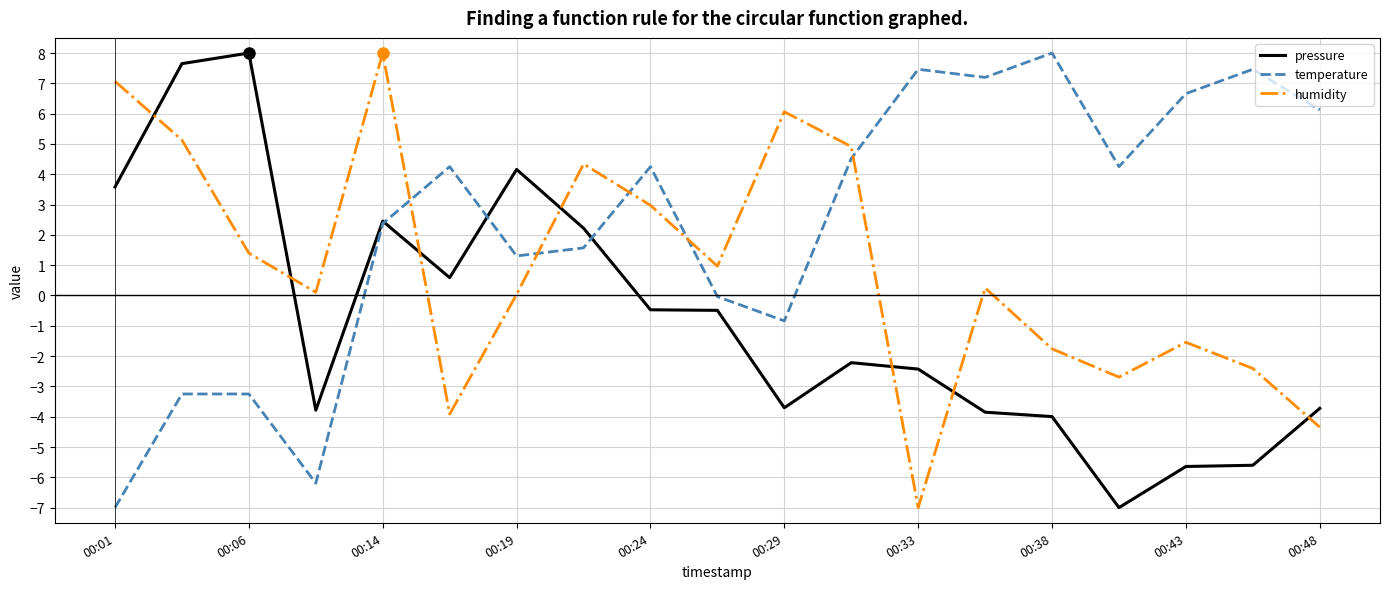

At how many categories does at least one series exceed -1?

19